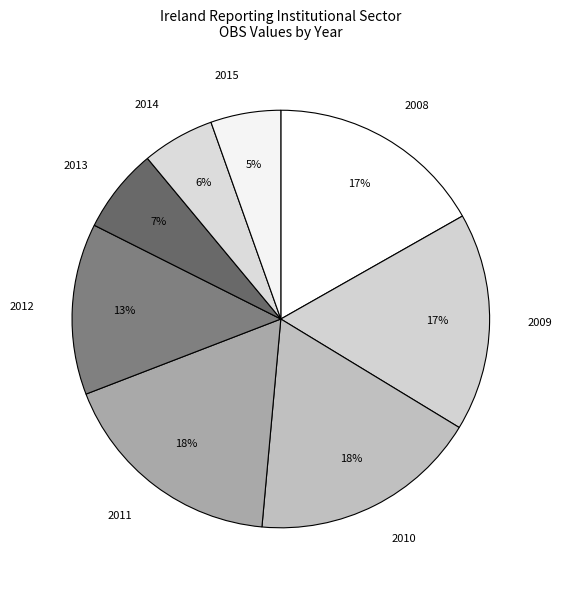

To the nearest percent, what portion does 2009 represent?

17%